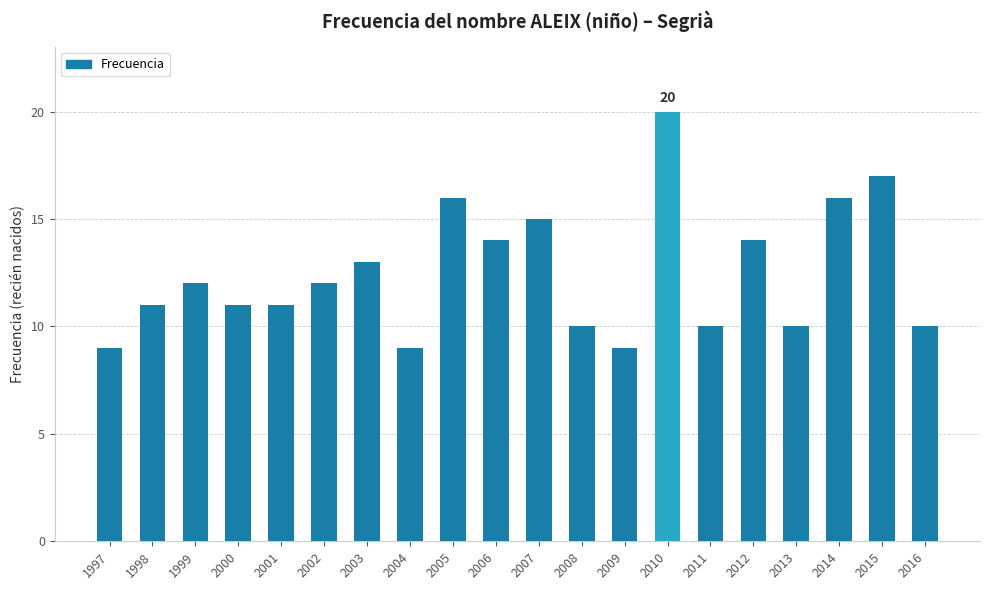

Is it true that the value at 2005 is 16?

True